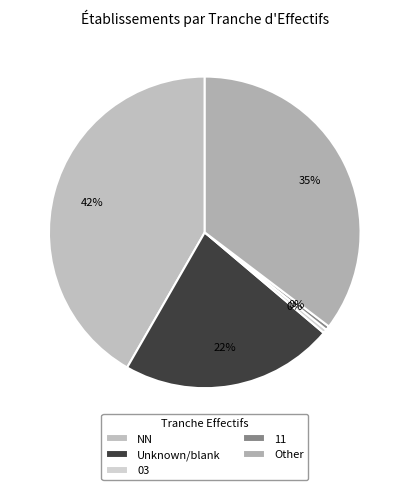

How many slices are in this pie chart?

5